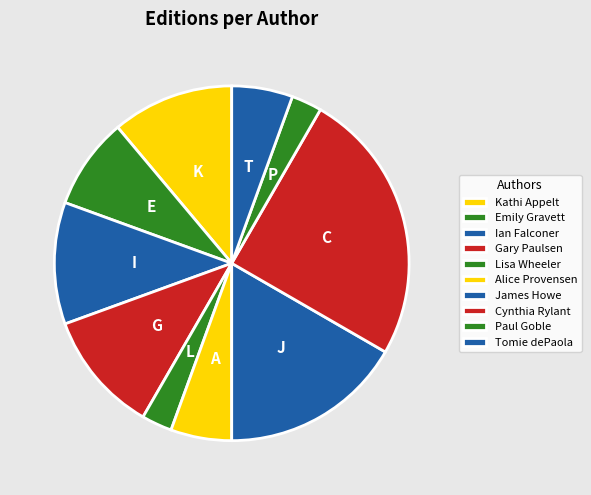

Count the number of slices in the pie.

10